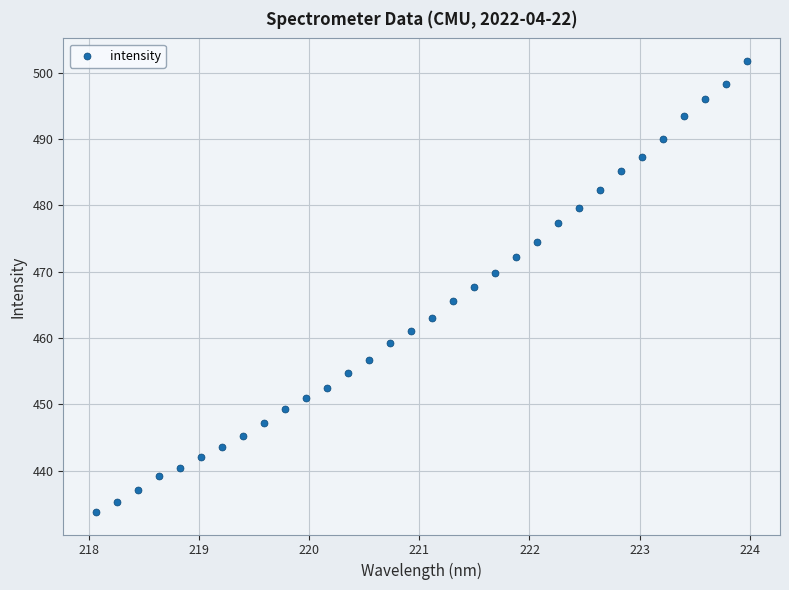

What is the range of X values (max minus min)?

5.9